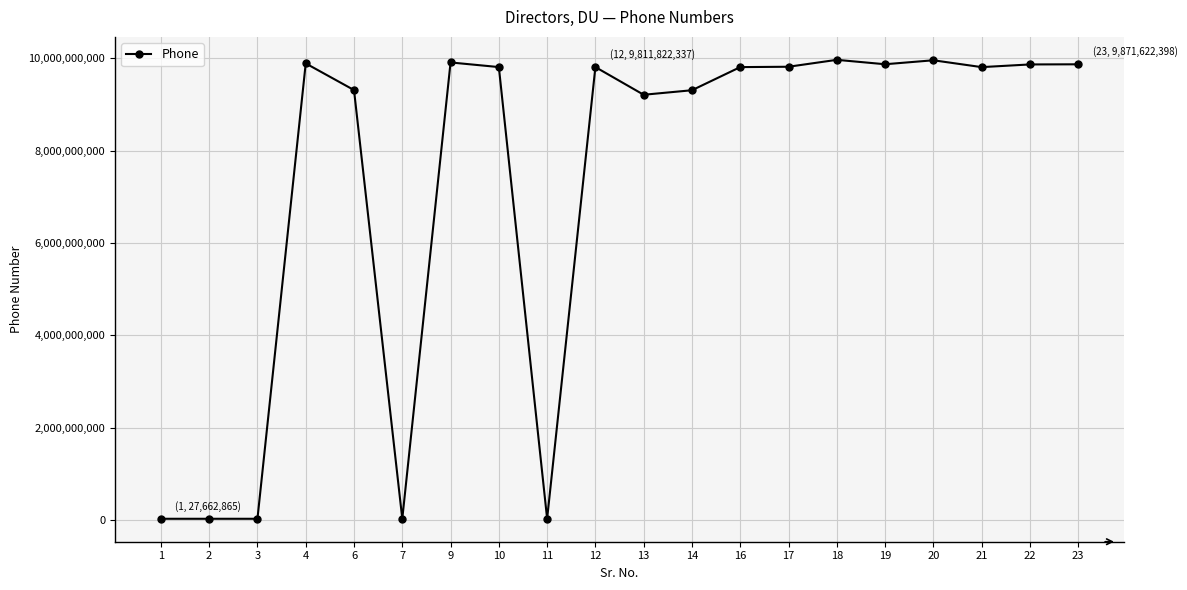

Is it true that the value at 19 is 13450056676?

False